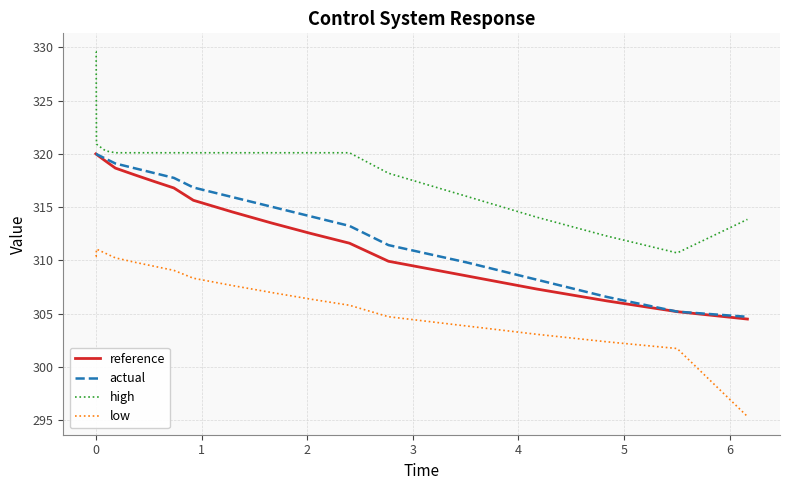

Which series has the largest range (max minus min)?

high